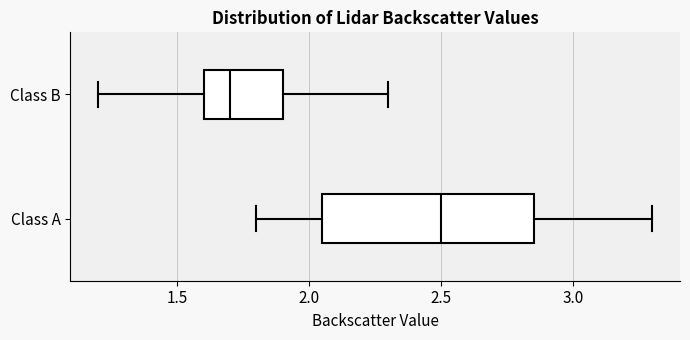

Which box is the widest, from its left edge to its right edge?

Class A